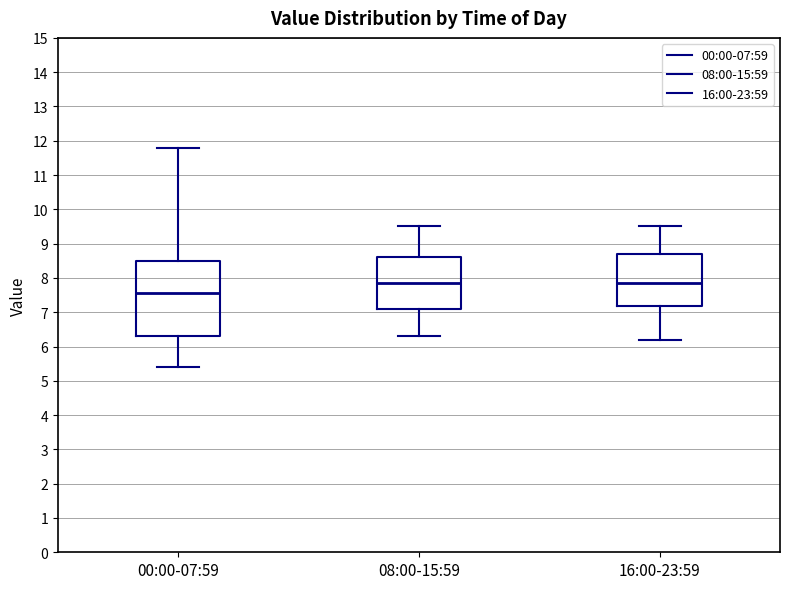

Where does the lower whisker of the box for 16:00-23:59 end on the y-axis? The values are not printed on the chart, so give them approximately, as read against the axis.

6.2